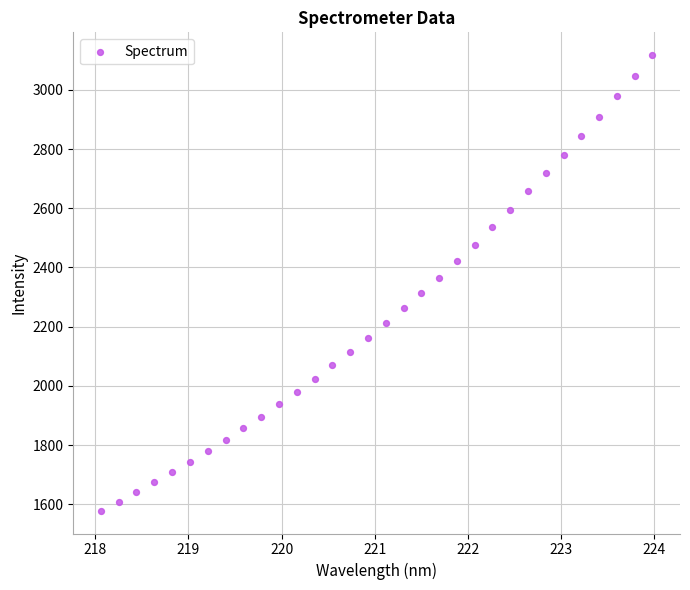

What is the range of X values (max minus min)?

5.9